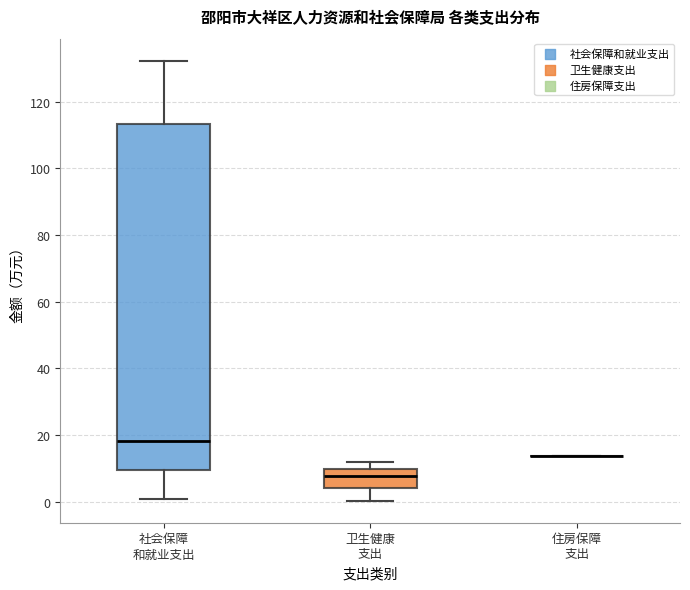

Reading left to right, transcribe this box plot: for each box, give where its median line is, the range the box spans, and where its two whiskers end, as read against the y-axis. The values are not printed on the chart, so give them approximately, as read against the axis.

社会保障 和就业支出: median 18, box 10 to 114, whiskers 0 to 132
卫生健康 支出: median 8, box 4 to 10, whiskers 0 to 12
住房保障 支出: box collapsed to a line at 14, whiskers 14 to 14